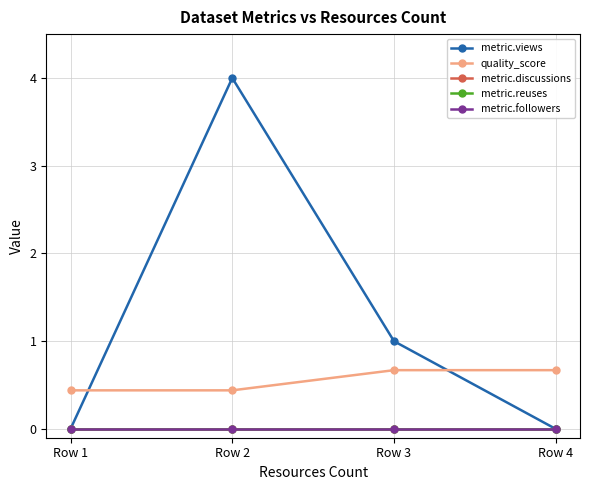

What is the maximum value shown in the chart?

4.0